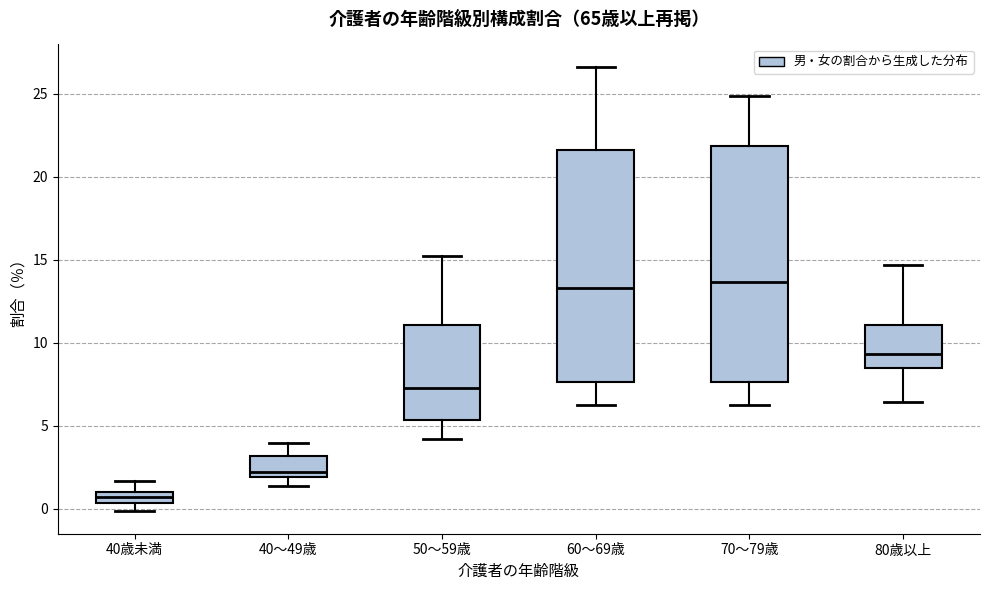

Where is the lower edge of the box for 80歳以上 on the y-axis? The values are not printed on the chart, so give them approximately, as read against the axis.

8.5